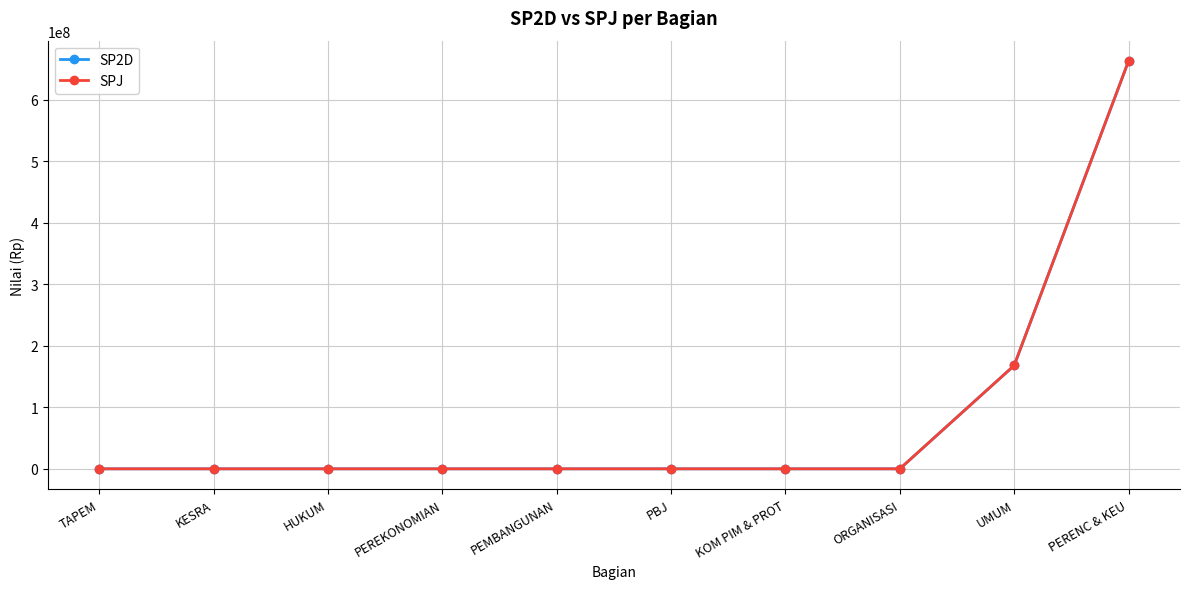

Does the chart have visible grid lines?

Yes